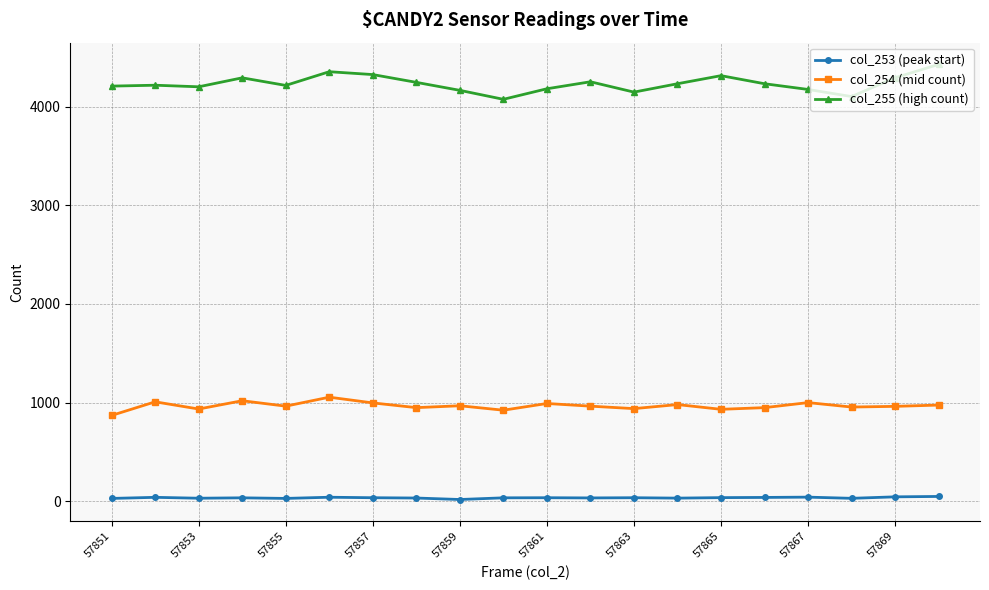

In col_253 (peak start), how many points are lower than both neighbors (excluding endpoints)?

6